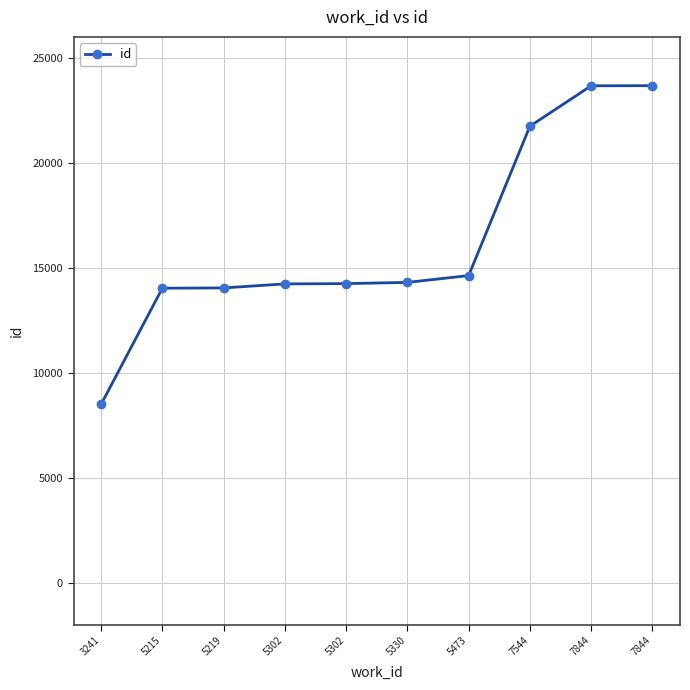

True or false: there are more than 0 points higher than both neighbors.

False